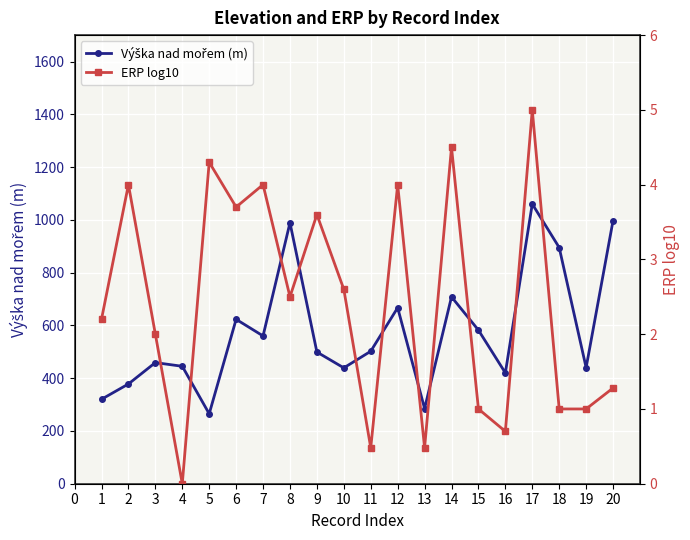

True or false: Výška nad mořem (m) and ERP log10 intersect in this chart.

False